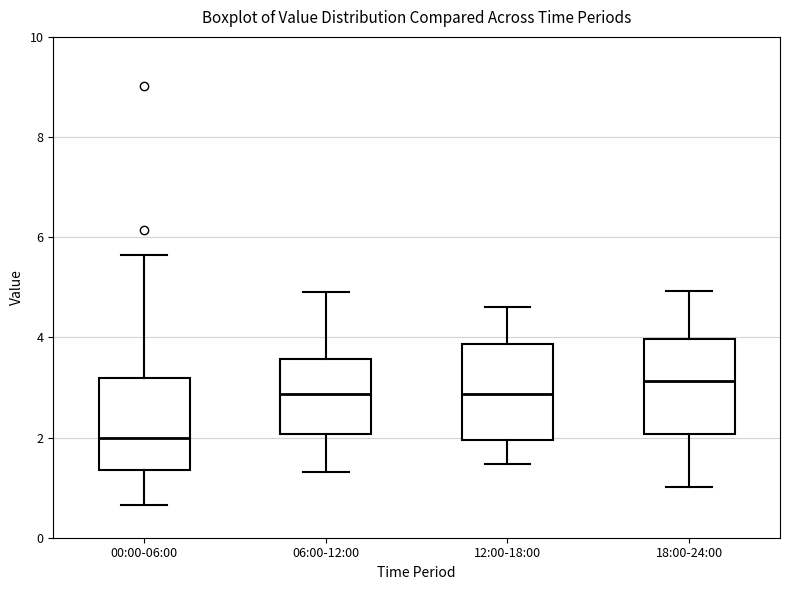

Which box has the highest median line?

18:00-24:00